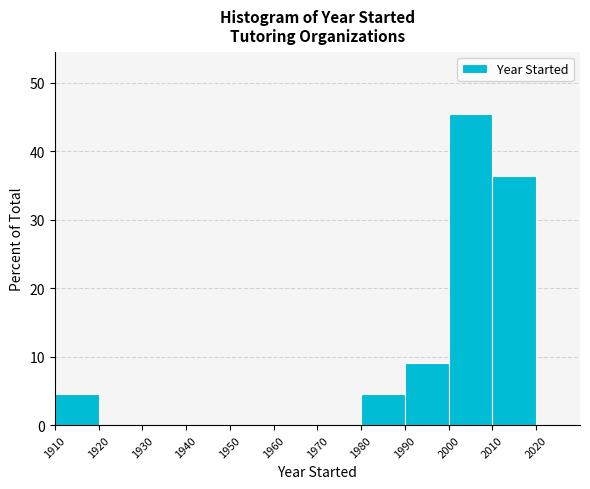

Reading left to right, list every bar in this chart as the range it spans on the x-axis followed by its height. The values are not printed on the chart, so give them approximately, as read against the axis.

1910 to 1920: 5
1920 to 1930: 0
1930 to 1940: 0
1940 to 1950: 0
1950 to 1960: 0
1960 to 1970: 0
1970 to 1980: 0
1980 to 1990: 5
1990 to 2000: 9
2000 to 2010: 45
2010 to 2020: 36